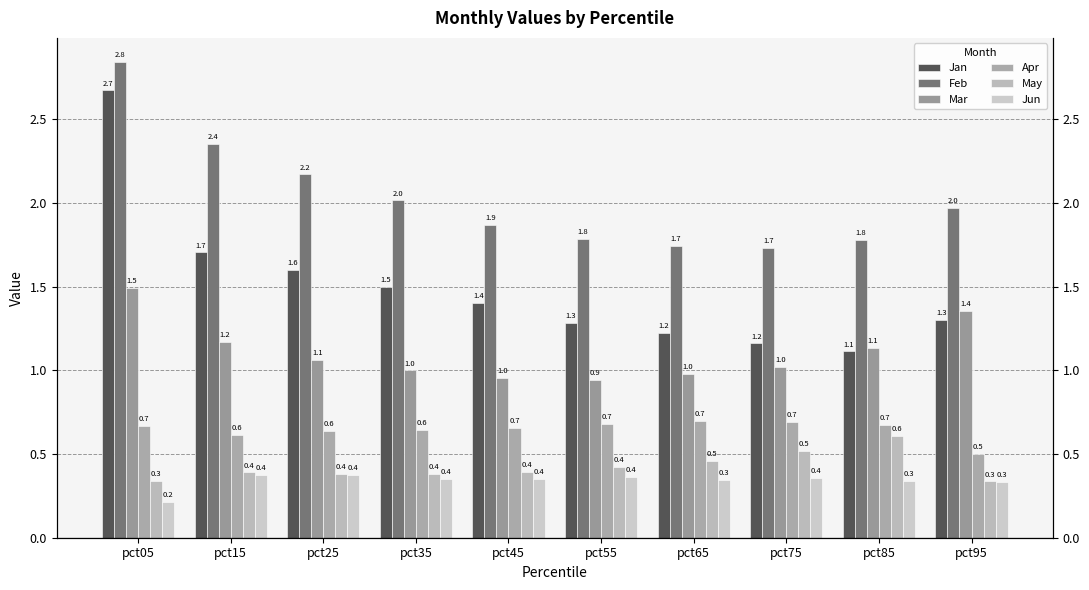

How many distinct data groups are displayed?

6